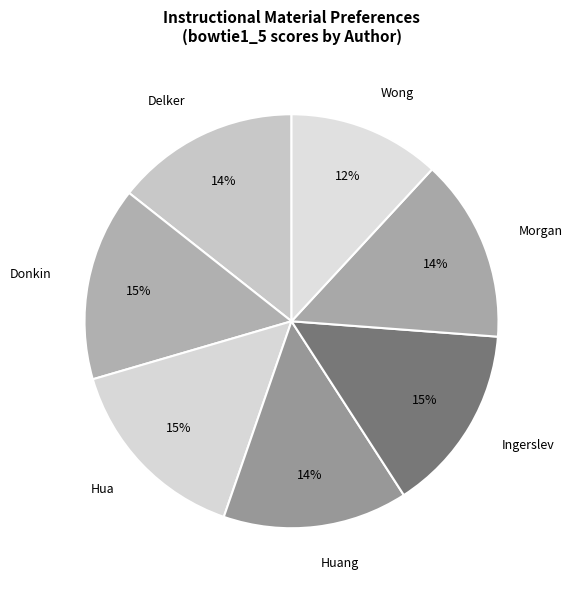

How many segments does this pie chart have?

7